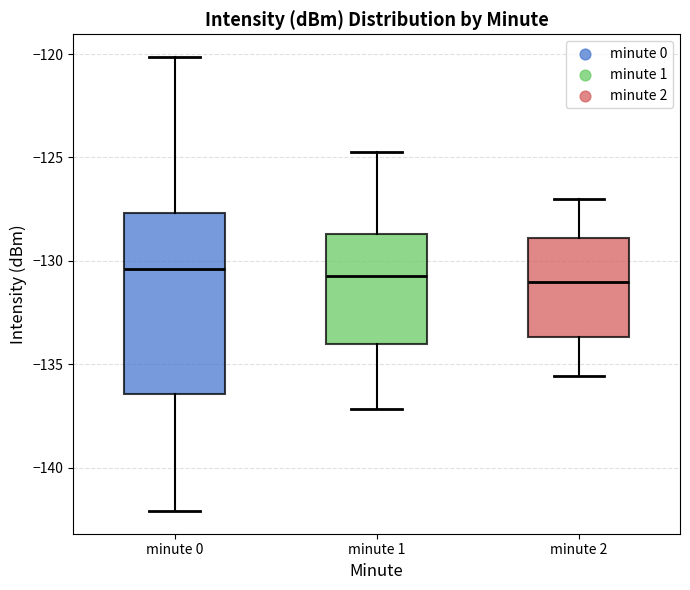

Reading left to right, read every box against the y-axis: the position of its median line, the range the box covers, and the ends of its whiskers. The values are not printed on the chart, so give them approximately, as read against the axis.

minute 0: median -130.5, box -136.5 to -127.5, whiskers -142.0 to -120.0
minute 1: median -130.5, box -134.0 to -128.5, whiskers -137.0 to -125.0
minute 2: median -131.0, box -133.5 to -129.0, whiskers -135.5 to -127.0